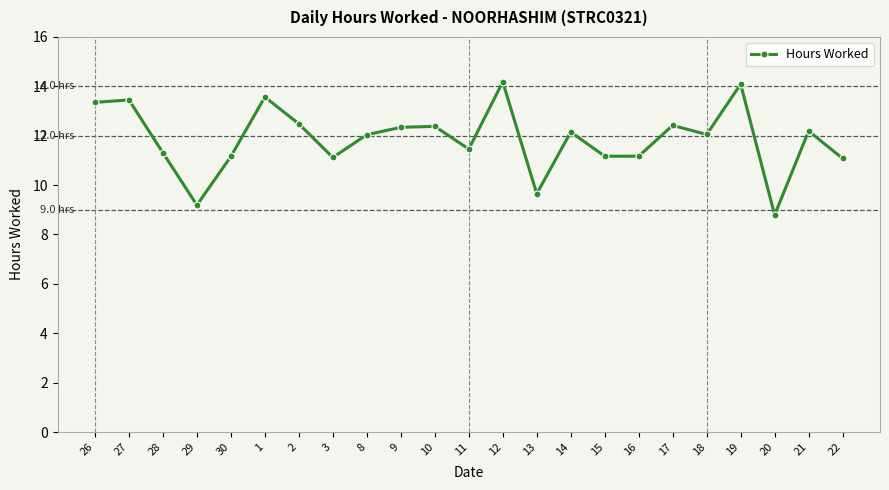

What position from the left is 1?

6